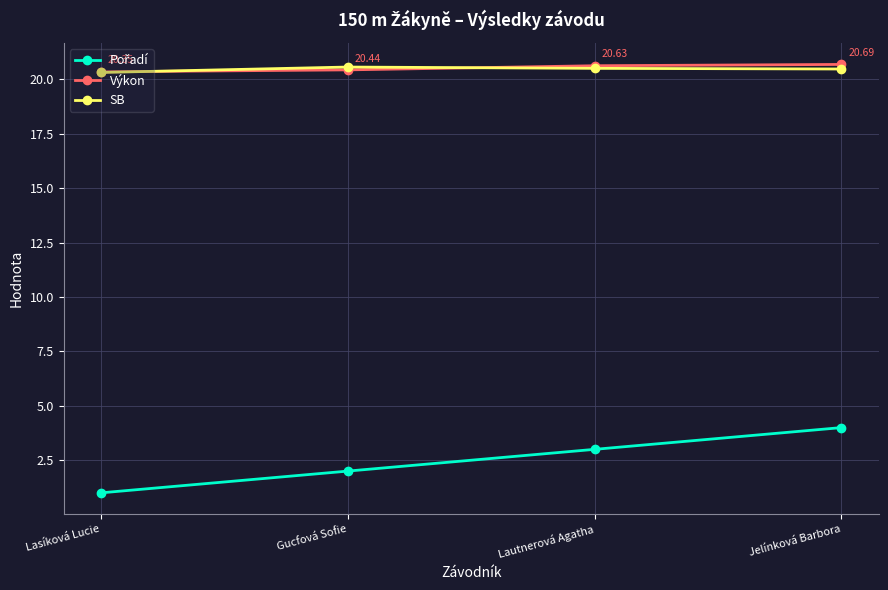

At how many categories does at least one series exceed 17?

4